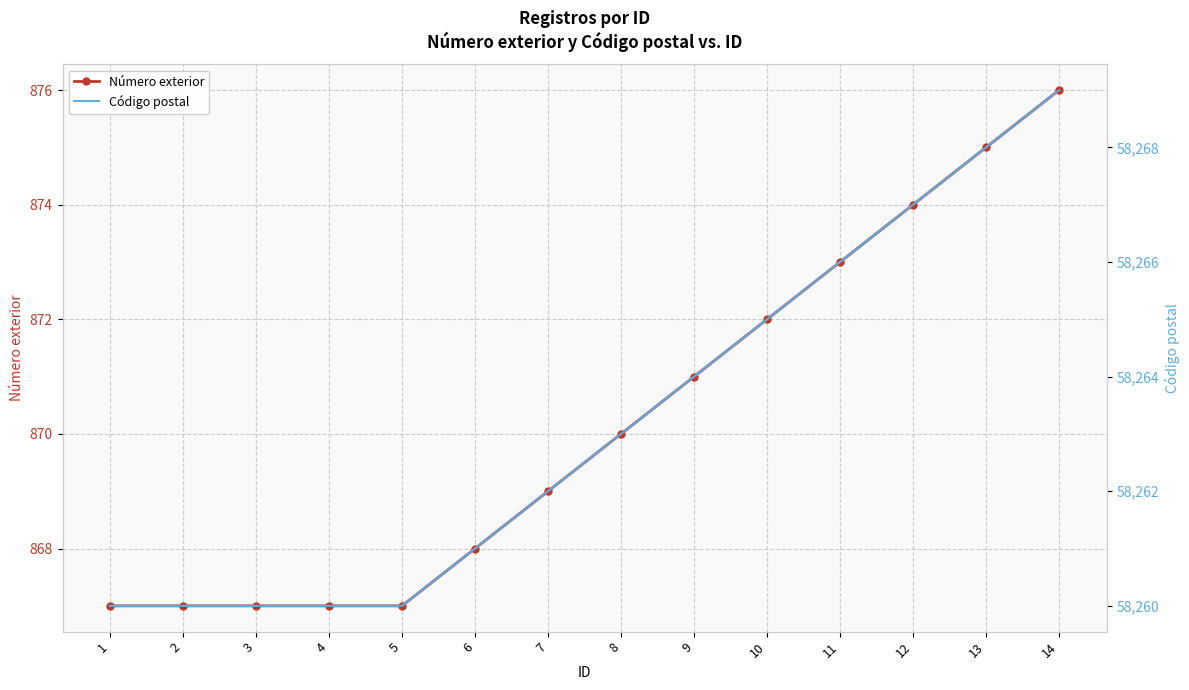

Reading left to right, list all the values displayed in this chart.

Número exterior: 867	867	867	867	867	868	869	870	871	872	873	874	875	876
Código postal: 58260	58260	58260	58260	58260	58261	58262	58263	58264	58265	58266	58267	58268	58269